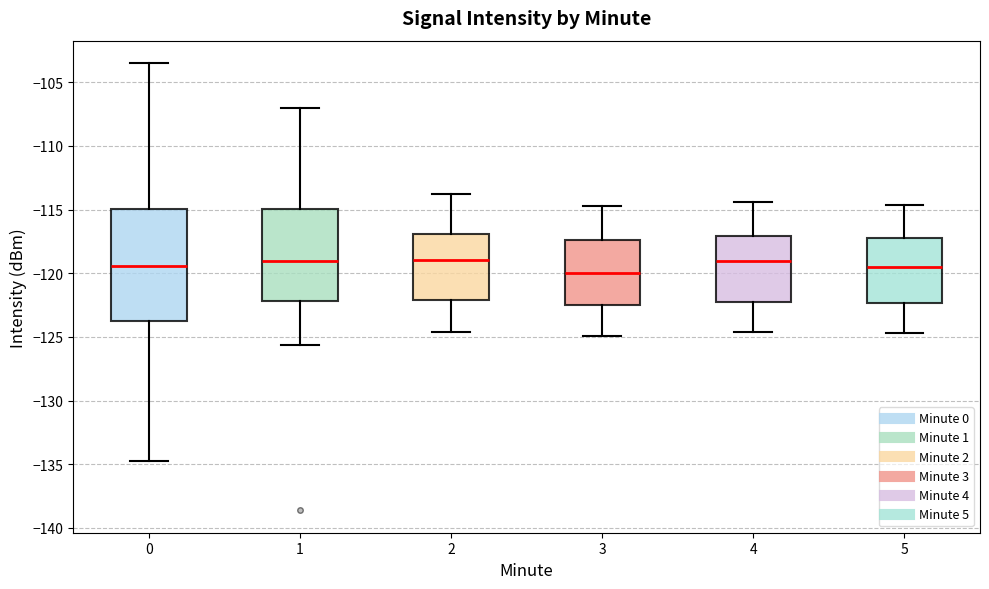

Which box is the tallest, from its lower edge to its upper edge?

0